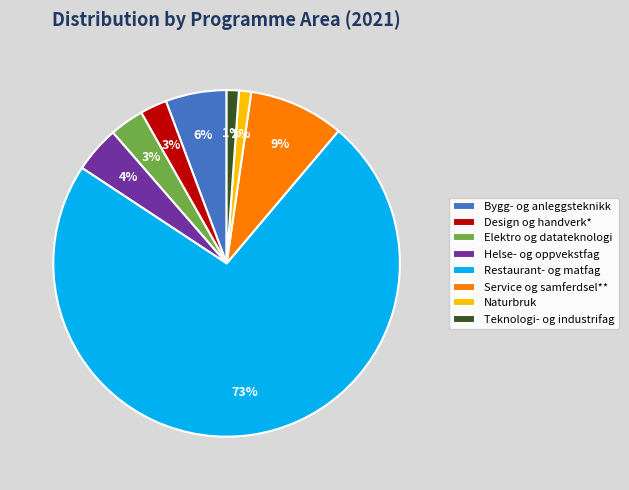

Is there a majority slice in this chart?

Yes